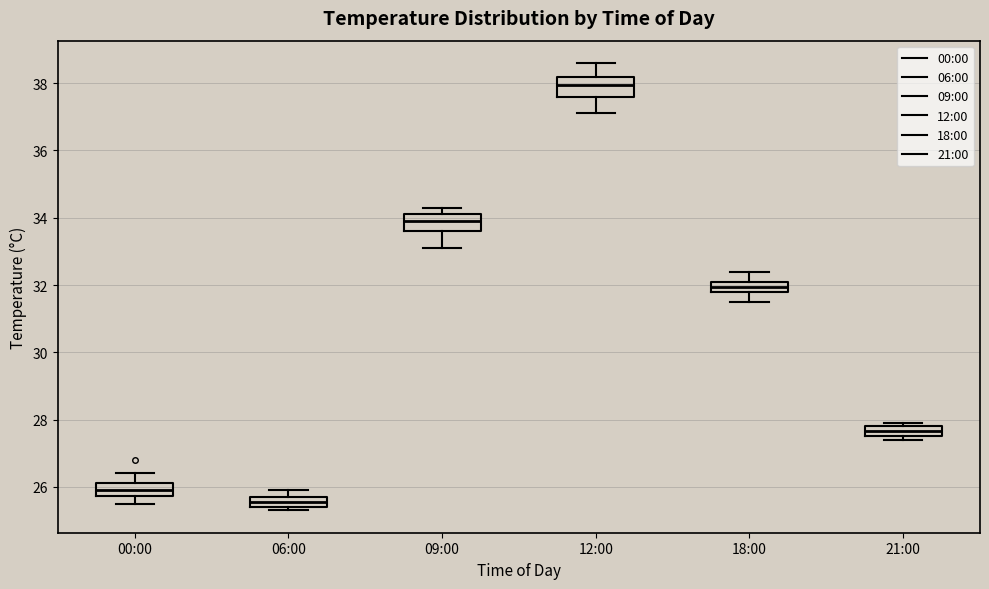

Where is the upper edge of the box for 06:00 on the y-axis? The values are not printed on the chart, so give them approximately, as read against the axis.

25.8